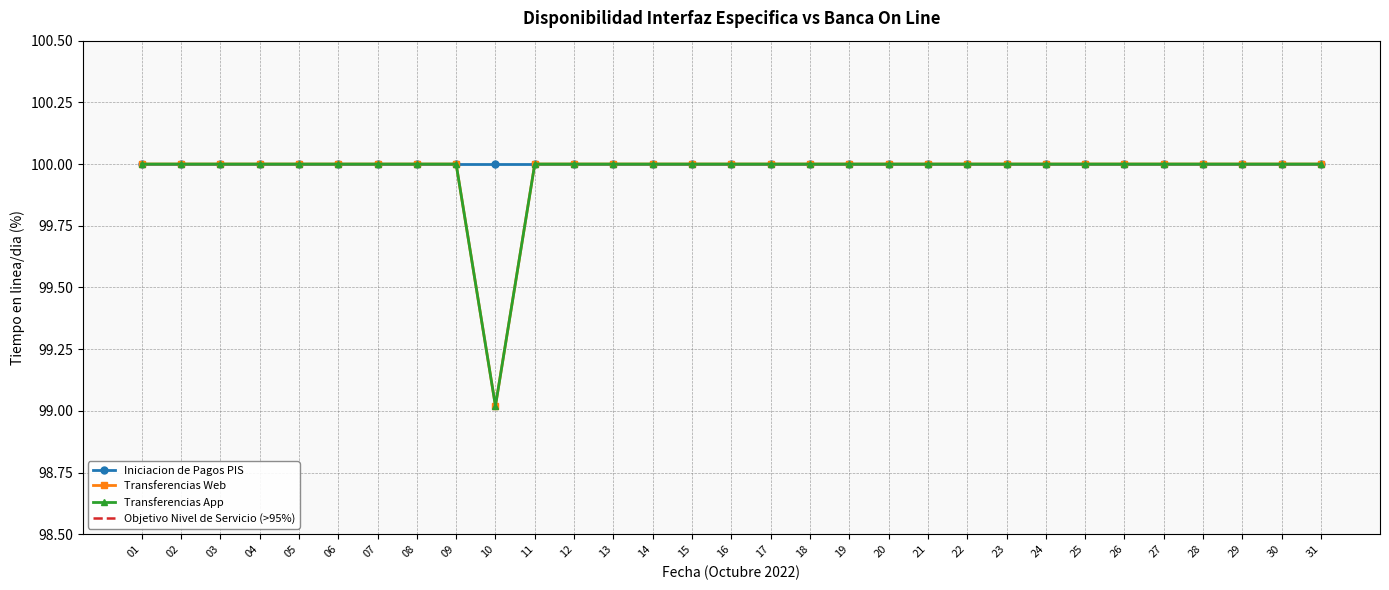

What is the value of the Transferencias Web point at the 12th from the left?

100.0